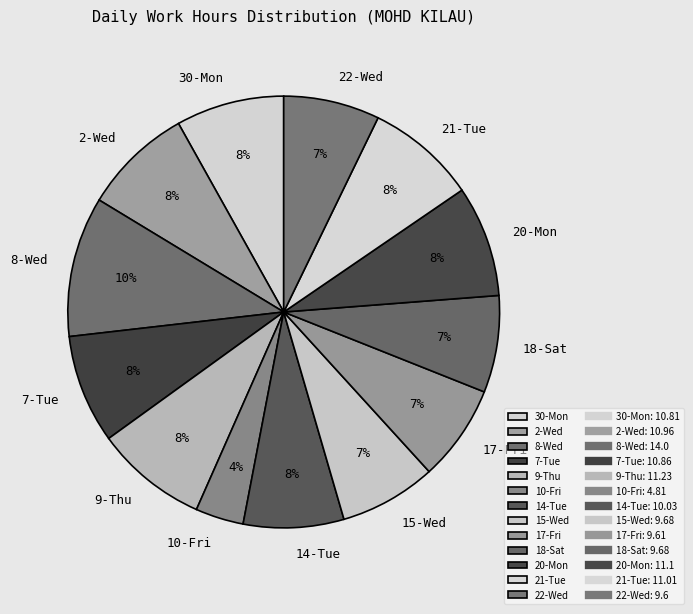

Which category has the biggest portion of the pie?

8-Wed